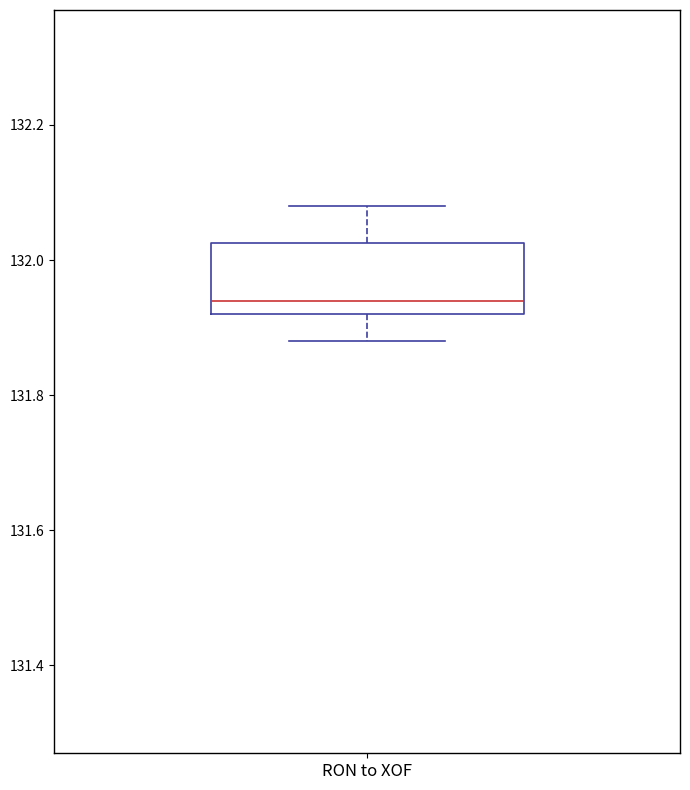

Transcribe this box plot: give where the median line is, the range the box spans, and where the two whiskers end, as read against the y-axis. The values are not printed on the chart, so give them approximately, as read against the axis.

median 131.94, box 131.92 to 132.02, whiskers 131.88 to 132.08